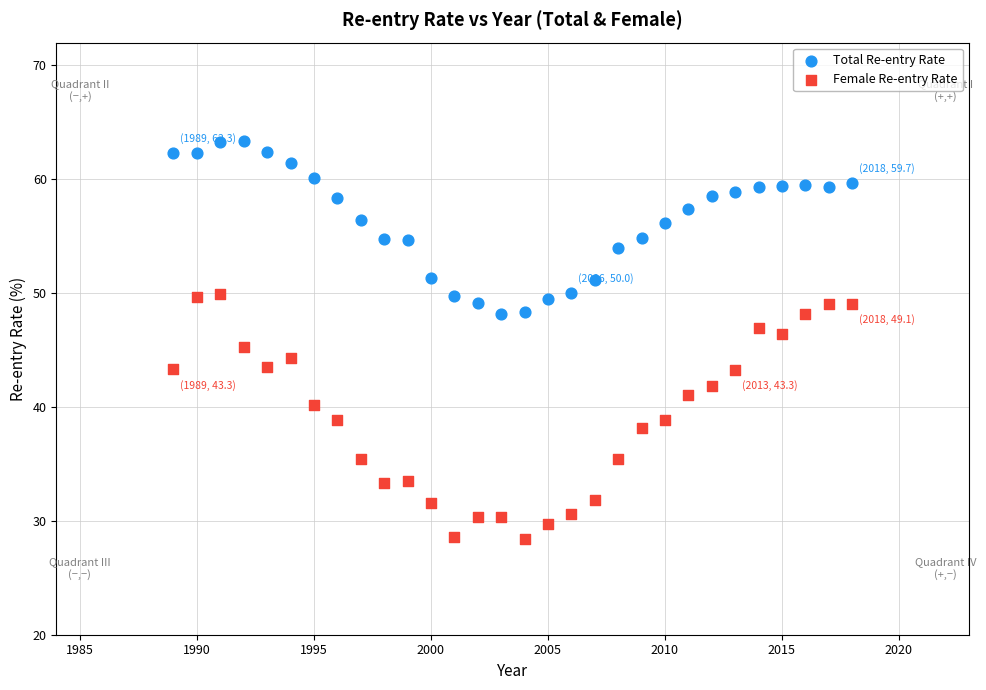

Which series contains the lowest Y value?

Female Re-entry Rate